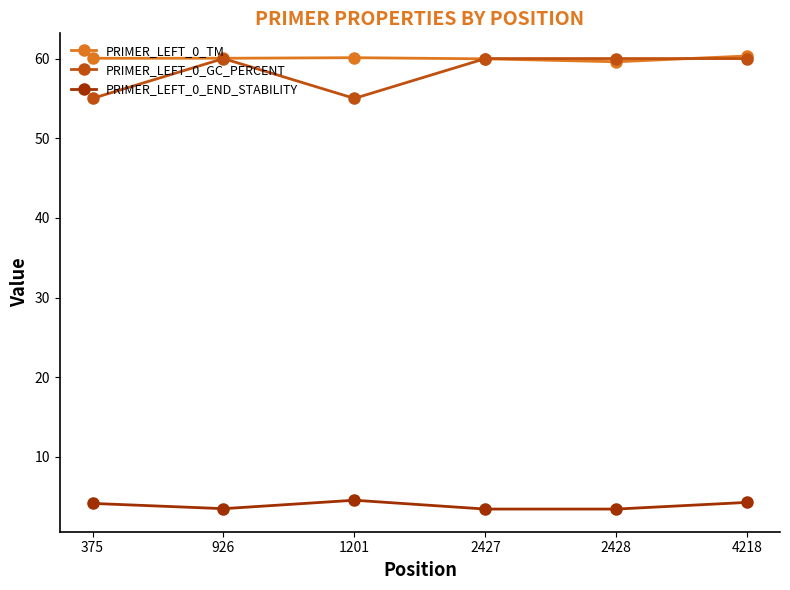

Is the value of PRIMER_LEFT_0_END_STABILITY at 2428 greater than the value of PRIMER_LEFT_0_TM at 2428?

No